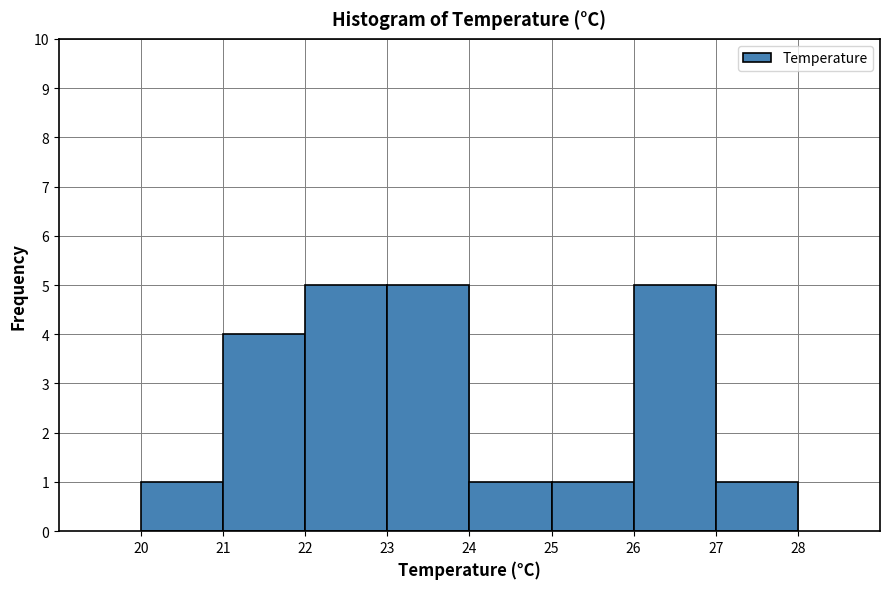

Reading left to right, transcribe this chart: for each bar, give the range it covers on the x-axis and its height. The values are not printed on the chart, so give them approximately, as read against the axis.

20 to 21: 1
21 to 22: 4
22 to 23: 5
23 to 24: 5
24 to 25: 1
25 to 26: 1
26 to 27: 5
27 to 28: 1